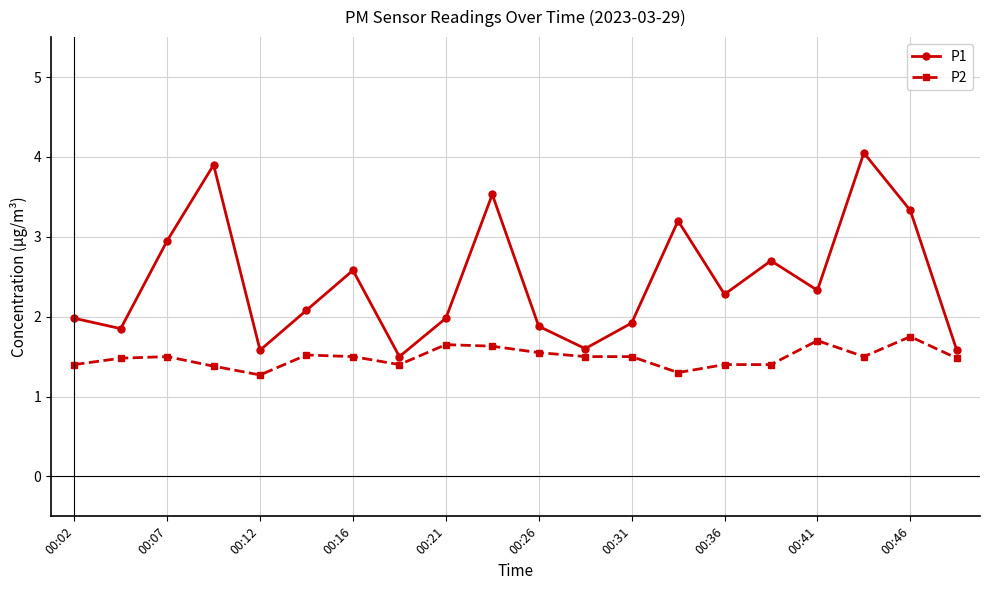

What is the value of the P2 point at the 2nd from the left?

1.5